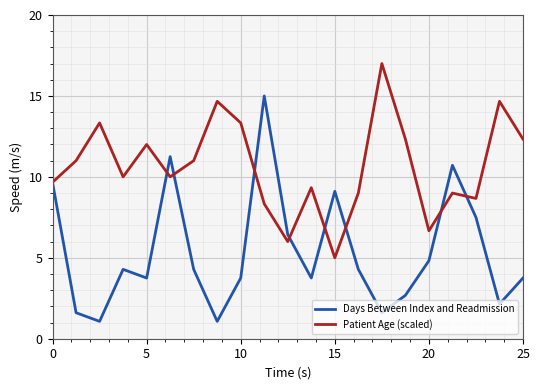

What is the highest value of the Patient Age (scaled) series?

17.0